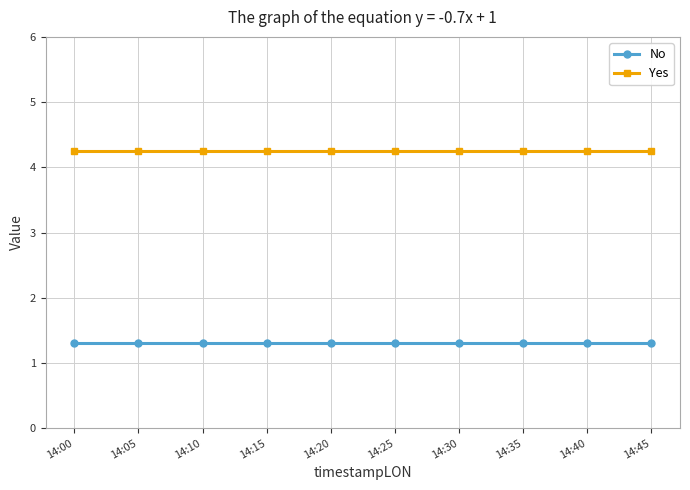

How many lines are shown in the chart?

2